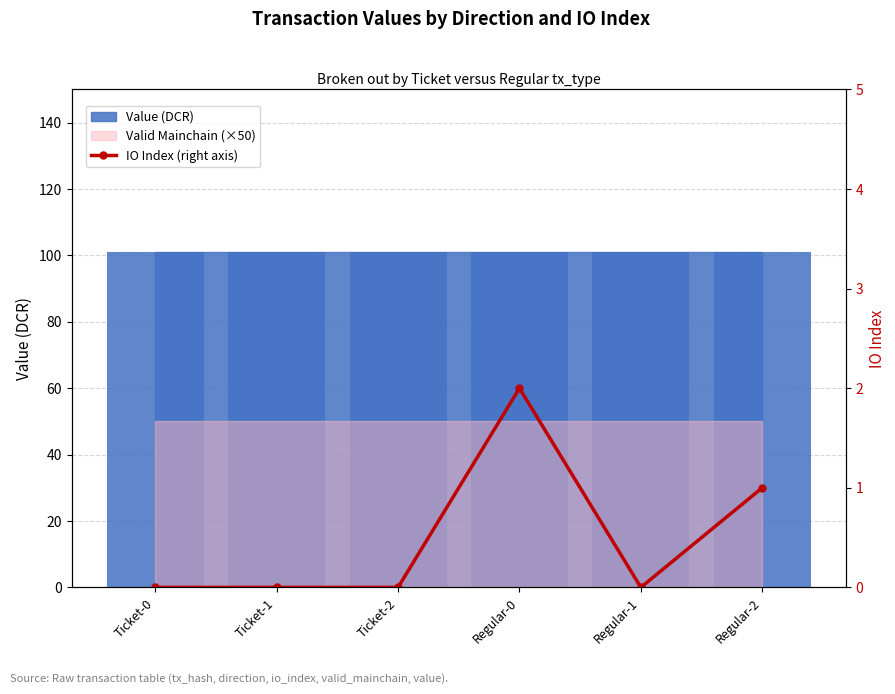

Count the values in the range 0 to 1.

5